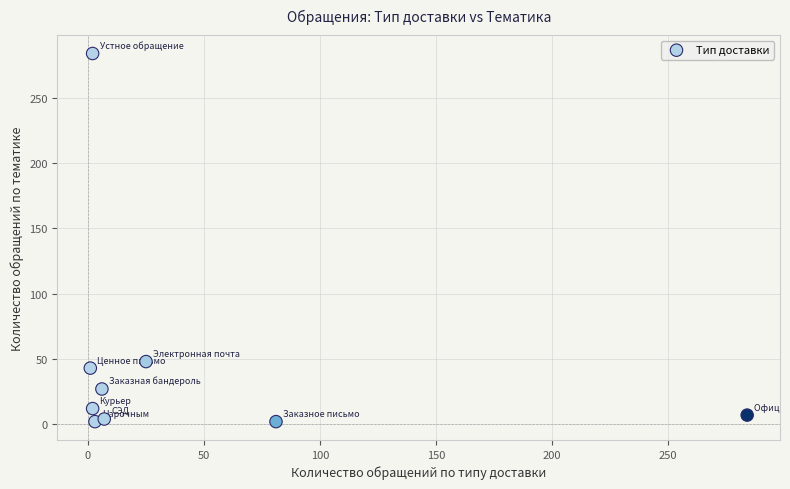

What is the range of Y values (max minus min)?

282